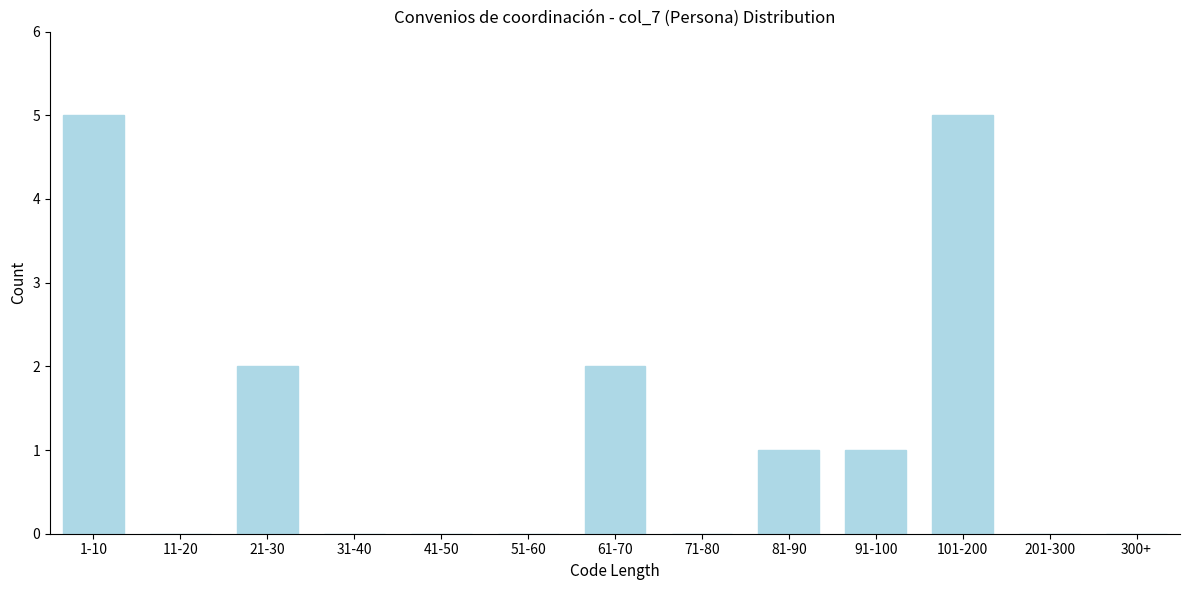

Reading right to left, list all the values displayed in this chart.

300+=0	201-300=0	101-200=5	91-100=1	81-90=1	71-80=0	61-70=2	51-60=0	41-50=0	31-40=0	21-30=2	11-20=0	1-10=5